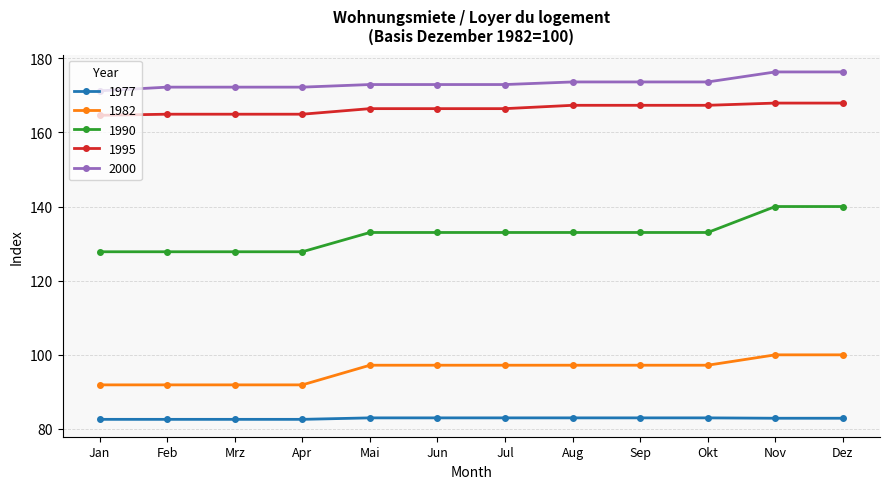

What is the lowest value of the 1995 series?

164.6